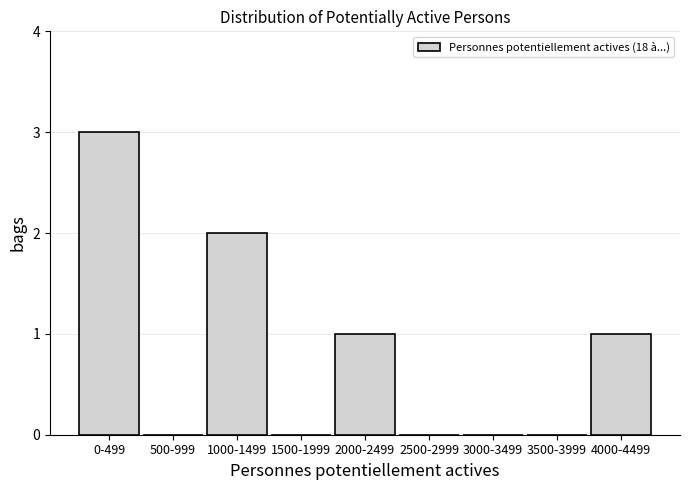

Reading left to right, list all the values displayed in this chart.

0-499=3	500-999=0	1000-1499=2	1500-1999=0	2000-2499=1	2500-2999=0	3000-3499=0	3500-3999=0	4000-4499=1